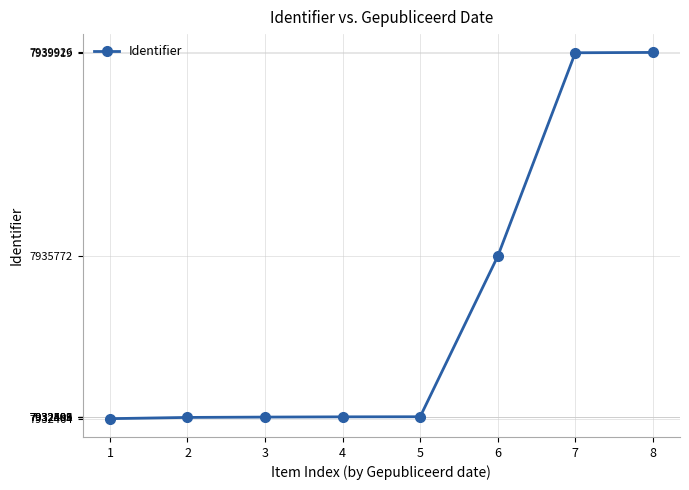

Which has a higher value, 3 or 8?

8